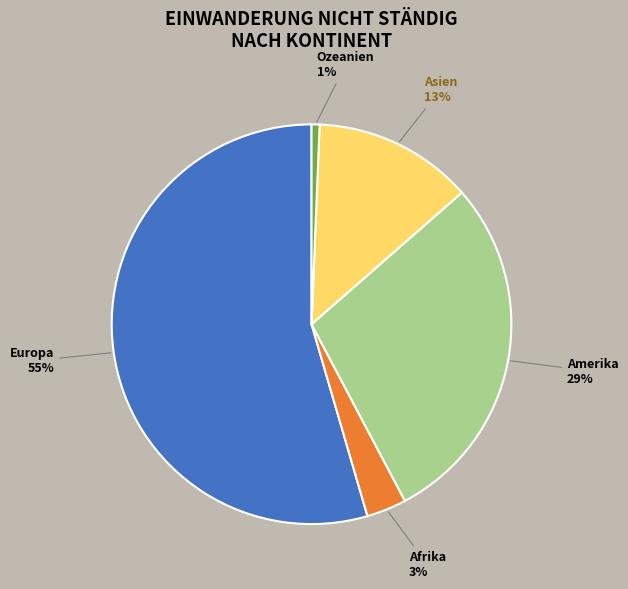

Do Ozeanien and Amerika together represent more than half of the pie?

No